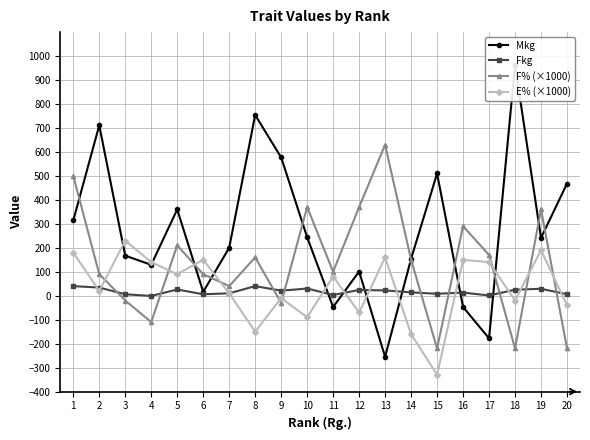

What is the average value of the E% (×1000) series?

34